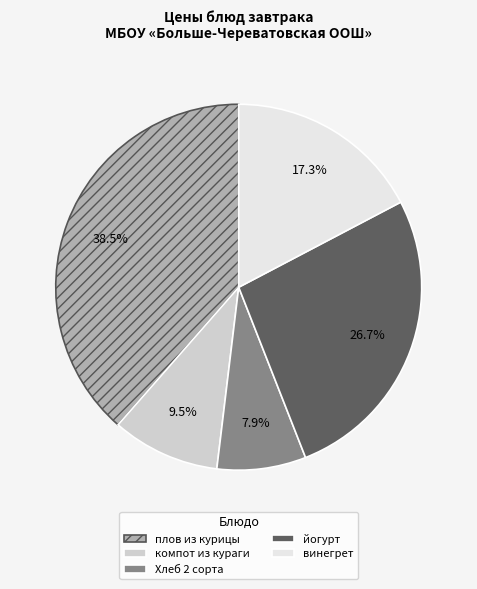

How many segments does this pie chart have?

5